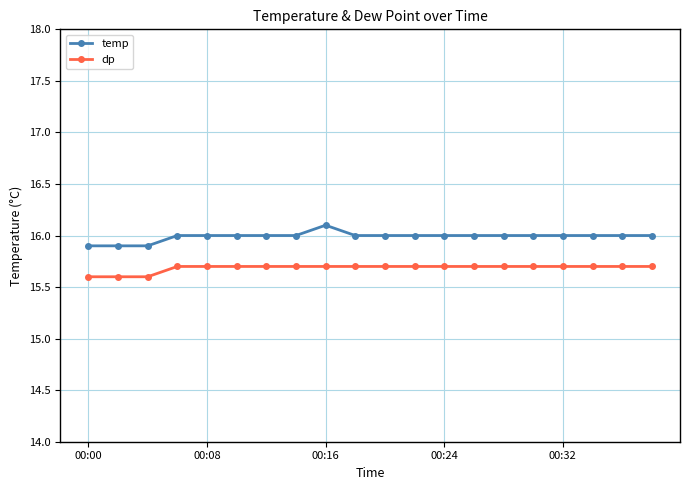

Reading right to left, transcribe all the data shown in this chart.

temp: 16.0	16.0	16.0	16.0	16.0	16.0	16.0	16.0	16.0	16.0	16.0	16.1	16.0	16.0	16.0	16.0	16.0	15.9	15.9	15.9
dp: 15.7	15.7	15.7	15.7	15.7	15.7	15.7	15.7	15.7	15.7	15.7	15.7	15.7	15.7	15.7	15.7	15.7	15.6	15.6	15.6